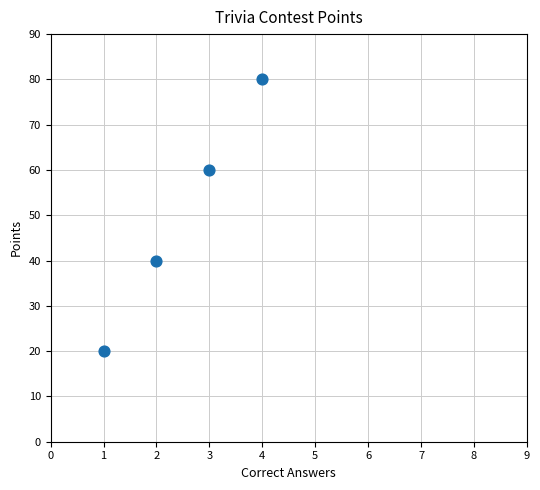

What is the average Y value?

50